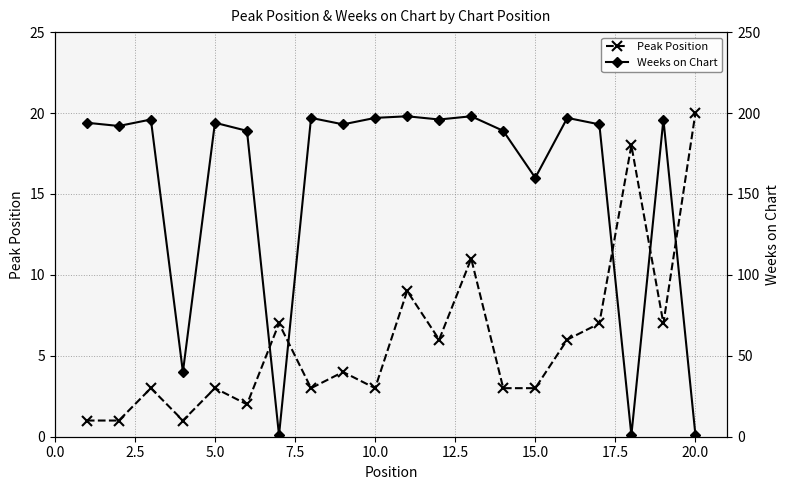

Which series has the widest spread of values?

Weeks on Chart